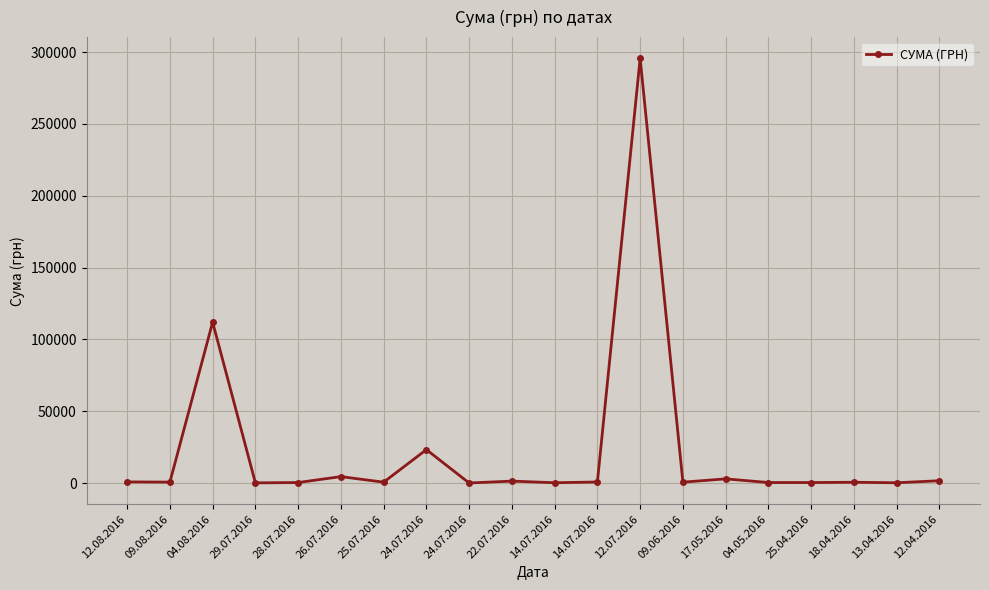

Rank the categories by value from lowest to highest.

24.07.2016, 29.07.2016, 13.04.2016, 14.07.2016, 25.04.2016, 28.07.2016, 04.05.2016, 18.04.2016, 25.07.2016, 09.06.2016, 09.08.2016, 14.07.2016, 12.08.2016, 22.07.2016, 12.04.2016, 17.05.2016, 26.07.2016, 24.07.2016, 04.08.2016, 12.07.2016